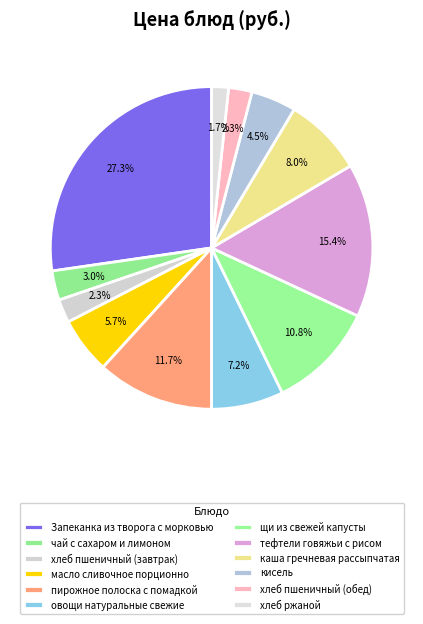

Rank the categories by value from highest to lowest.

Запеканка из творога с морковью, тефтели говяжьи с рисом, пирожное полоска с помадкой, щи из свежей капусты, каша гречневая рассыпчатая, овощи натуральные свежие, масло сливочное порционно, кисель, чай с сахаром и лимоном, хлеб пшеничный (завтрак), хлеб пшеничный (обед), хлеб ржаной